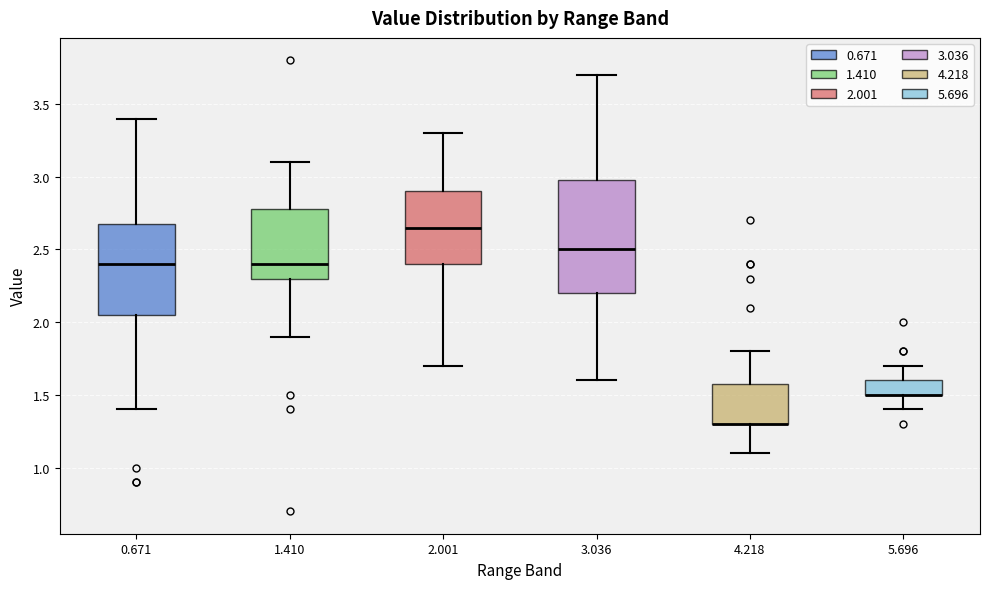

Which box is the tallest, from its lower edge to its upper edge?

3.036